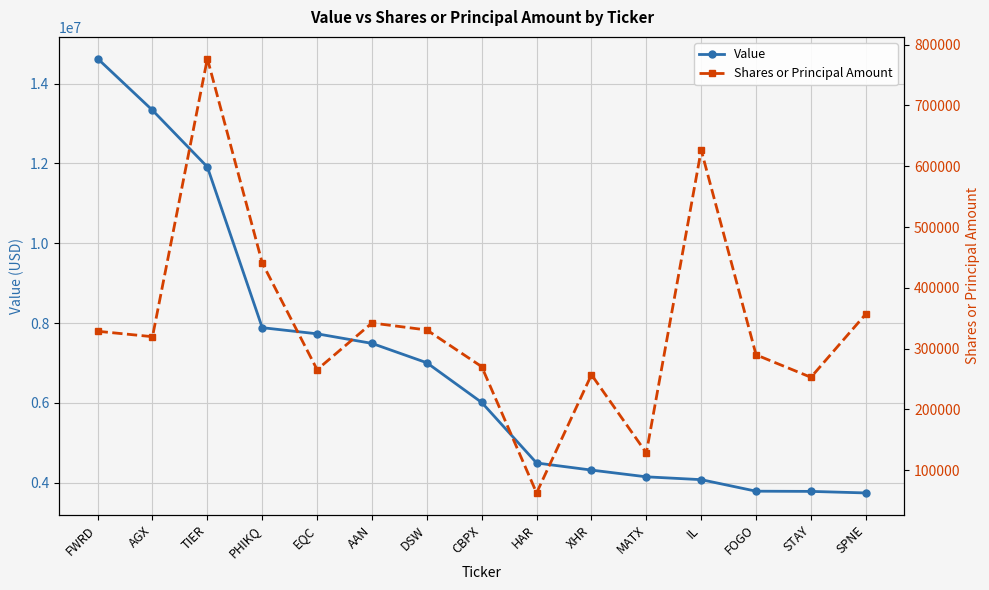

True or false: Shares or Principal Amount and Value intersect in this chart.

False